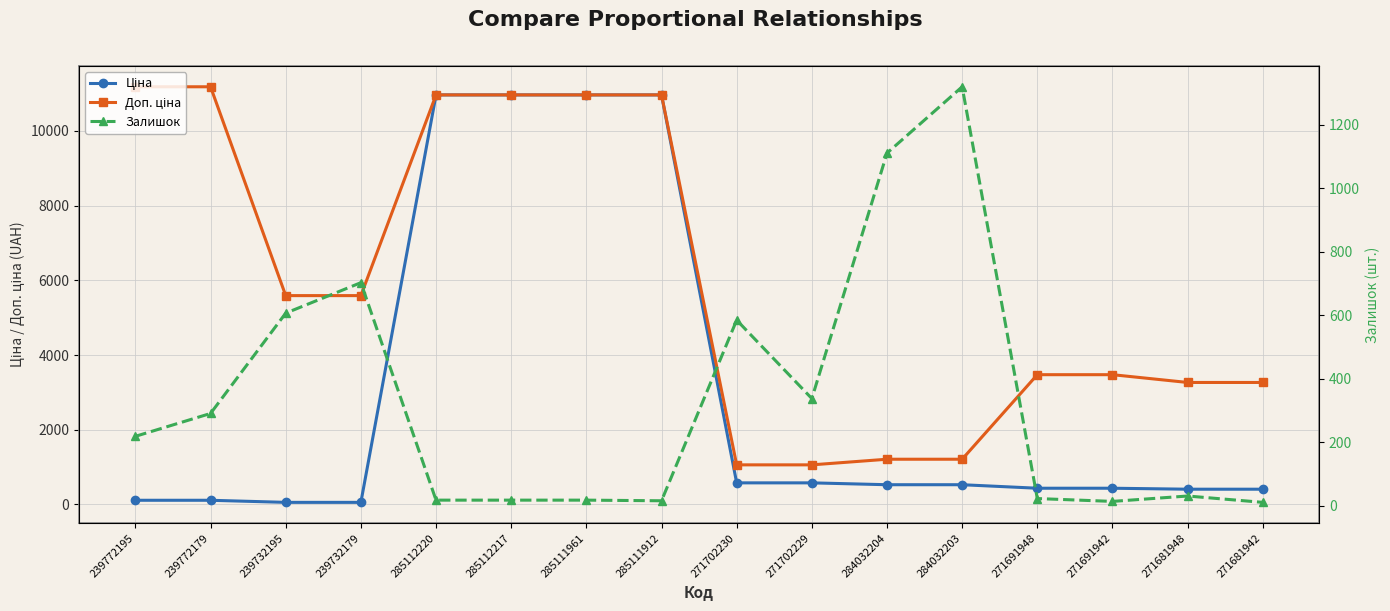

At which category is the sum across all series the highest?

285112220